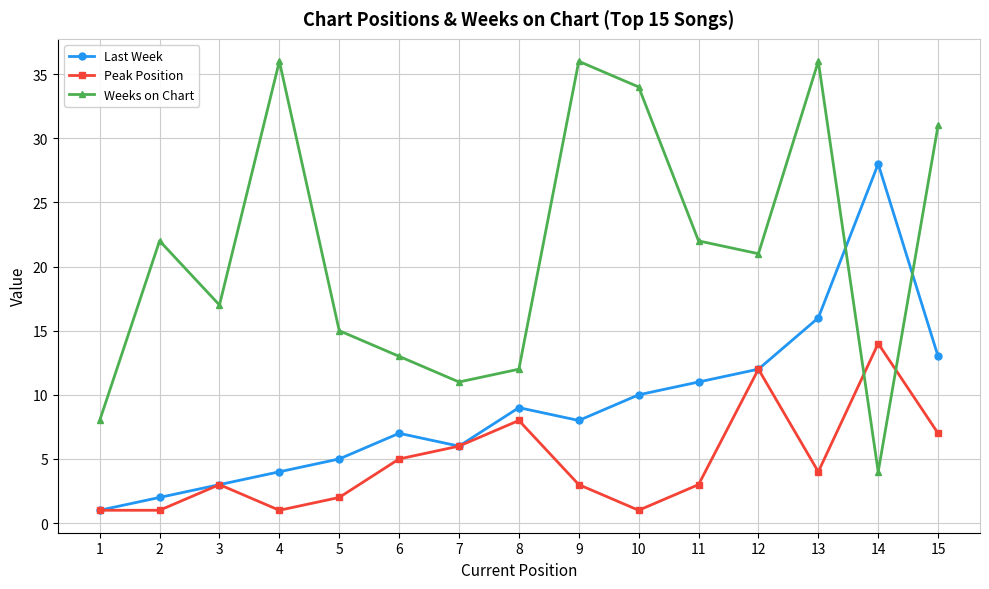

What is the value of the Last Week point at the 2nd from the left?

2